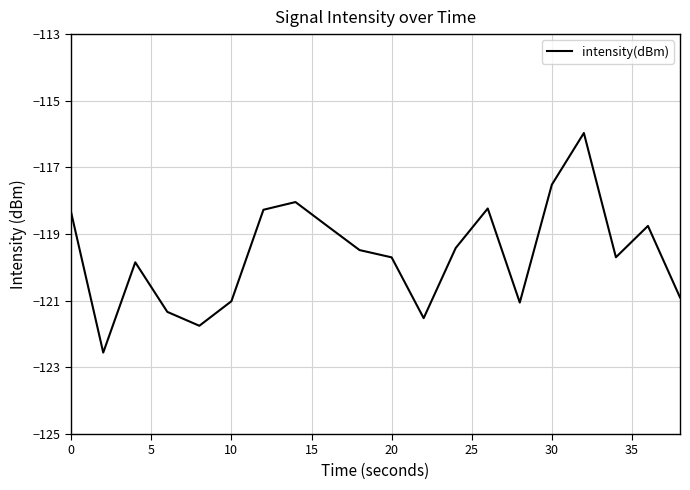

What is the difference between the maximum and minimum values?

6.6